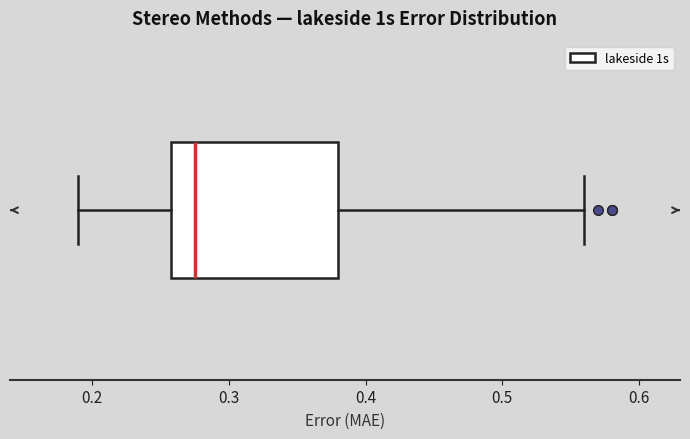

Where is the right edge of the box on the x-axis? The values are not printed on the chart, so give them approximately, as read against the axis.

0.38